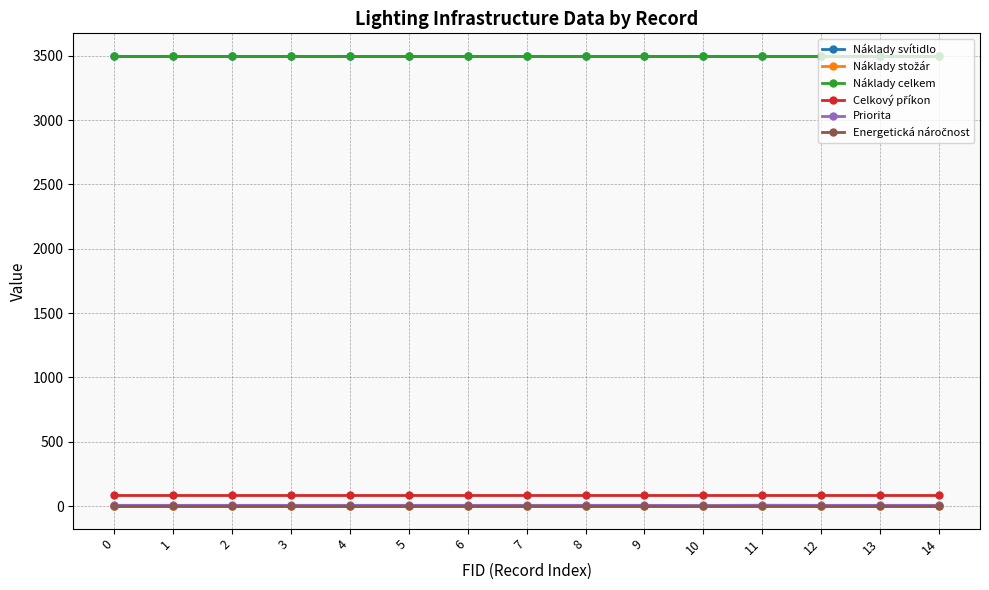

Is this an area chart (filled region under the line)?

No